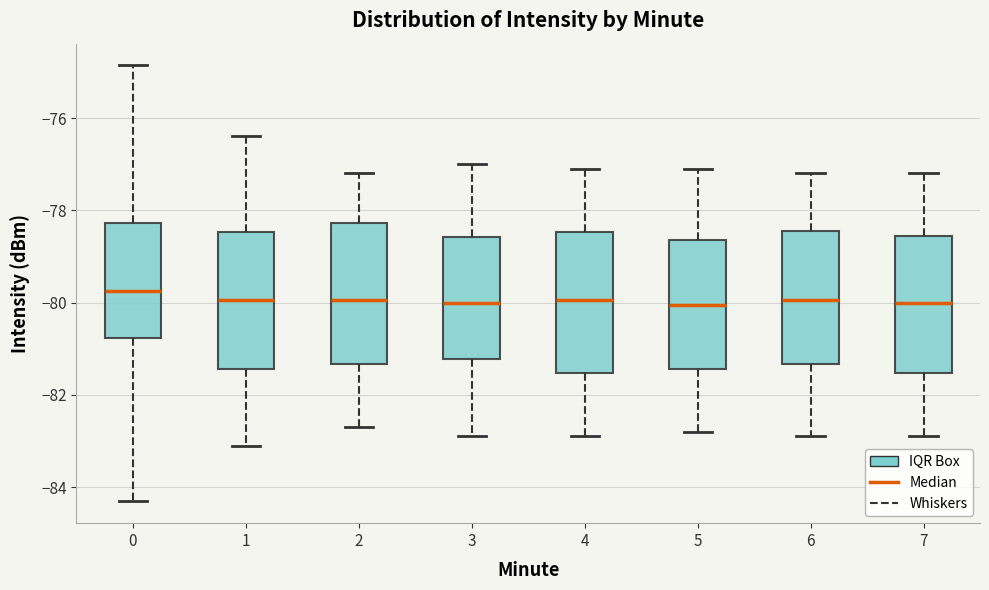

Reading left to right, read every box against the y-axis: the position of its median line, the range the box covers, and the ends of its whiskers. The values are not printed on the chart, so give them approximately, as read against the axis.

0: median -79.8, box -80.8 to -78.2, whiskers -84.4 to -74.8
1: median -80.0, box -81.4 to -78.4, whiskers -83.0 to -76.4
2: median -80.0, box -81.4 to -78.2, whiskers -82.6 to -77.2
3: median -80.0, box -81.2 to -78.6, whiskers -82.8 to -77.0
4: median -80.0, box -81.6 to -78.4, whiskers -82.8 to -77.0
5: median -80.0, box -81.4 to -78.6, whiskers -82.8 to -77.0
6: median -80.0, box -81.4 to -78.4, whiskers -82.8 to -77.2
7: median -80.0, box -81.6 to -78.6, whiskers -82.8 to -77.2